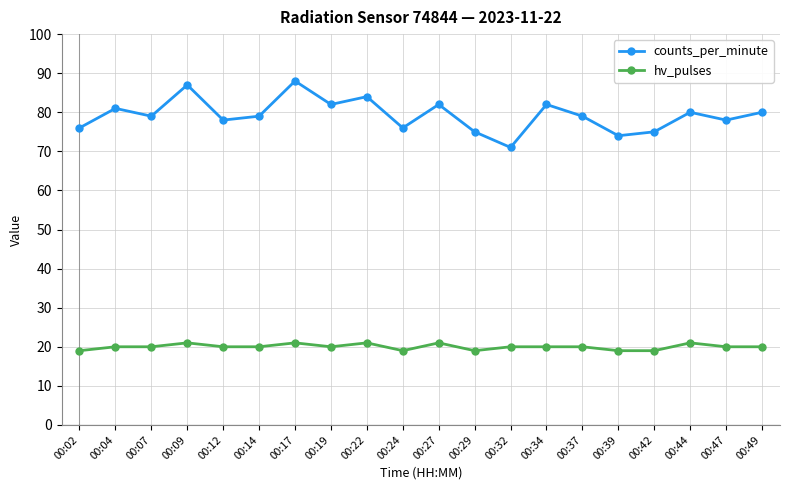

What is the maximum value shown in the chart?

88